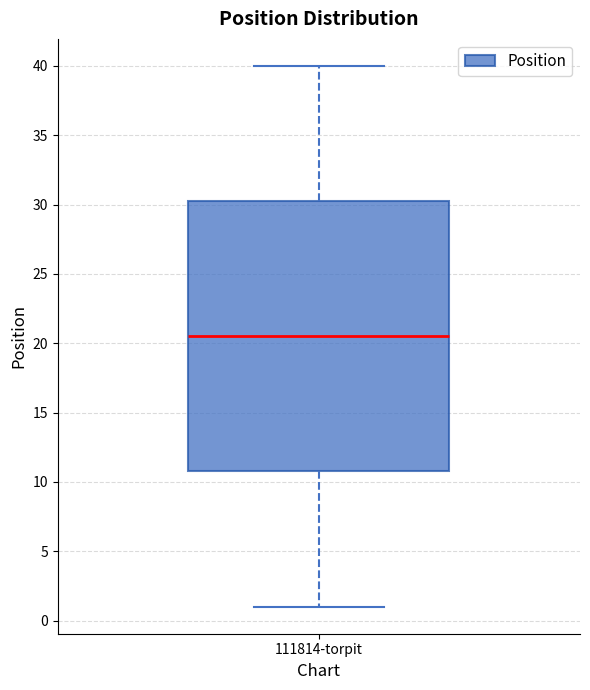

Read this box plot against the y-axis: the position of the median line, the range covered by the box, and the ends of both whiskers. The values are not printed on the chart, so give them approximately, as read against the axis.

median 20.5, box 11.0 to 30.5, whiskers 1.0 to 40.0